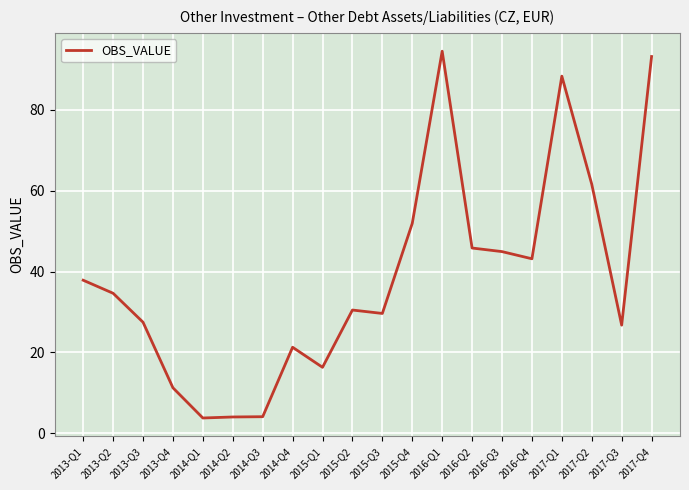

True or false: the data shows 25.3 at 2015-Q1.

False